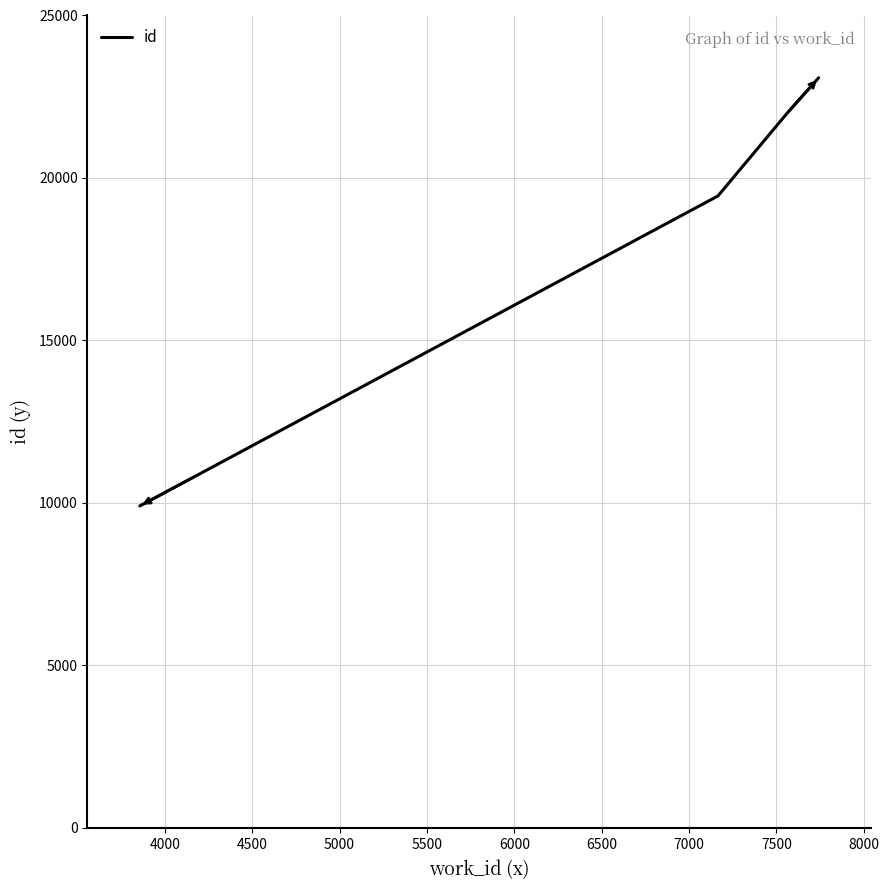

How many categories are shown in the chart?

5